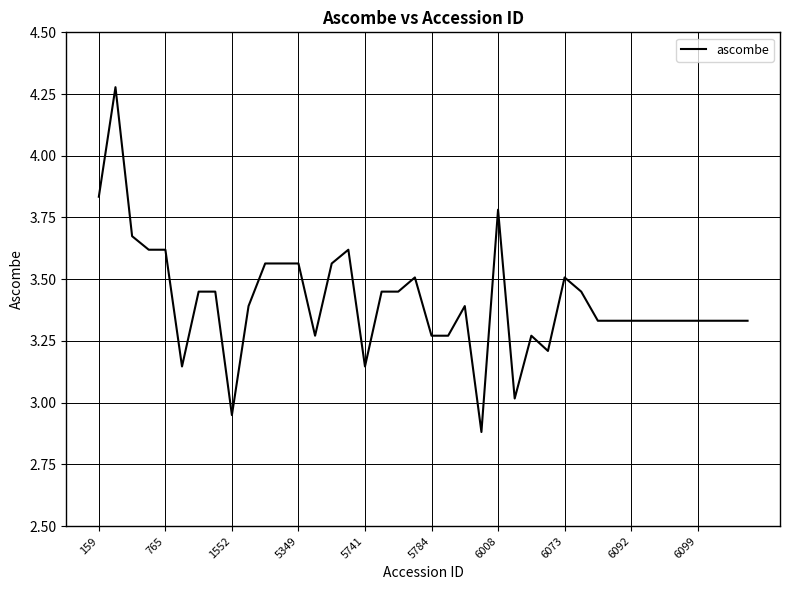

What is the difference between the maximum and minimum values?

1.4